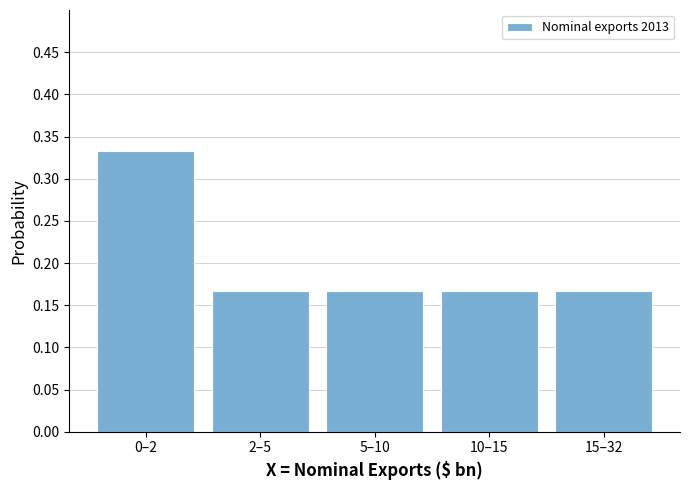

Which category has the highest value across all series?

0–2